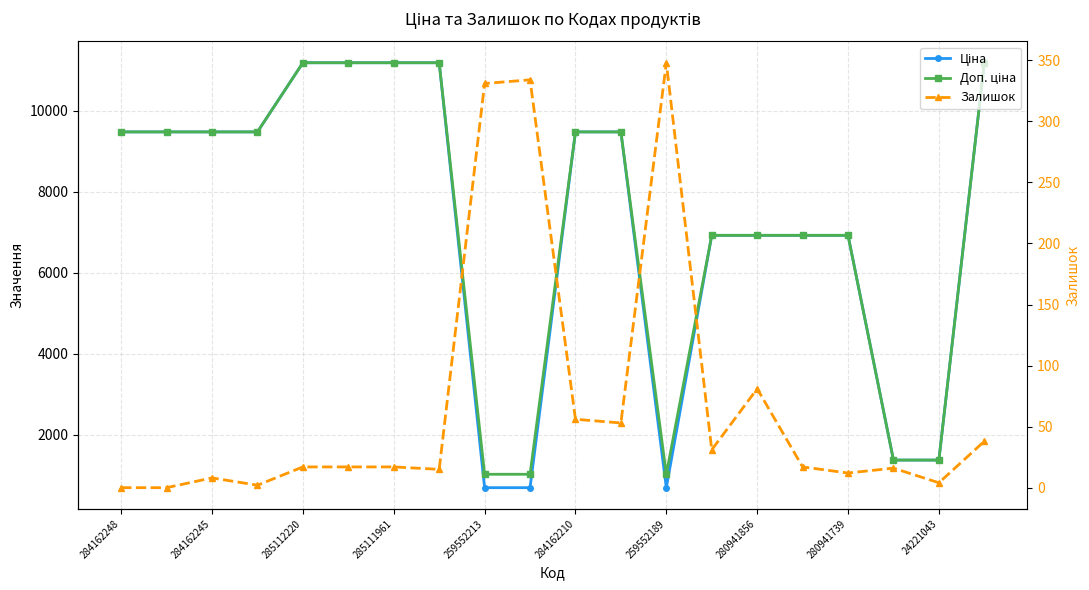

Which series changed the most between 280941739 and 19?

Ціна